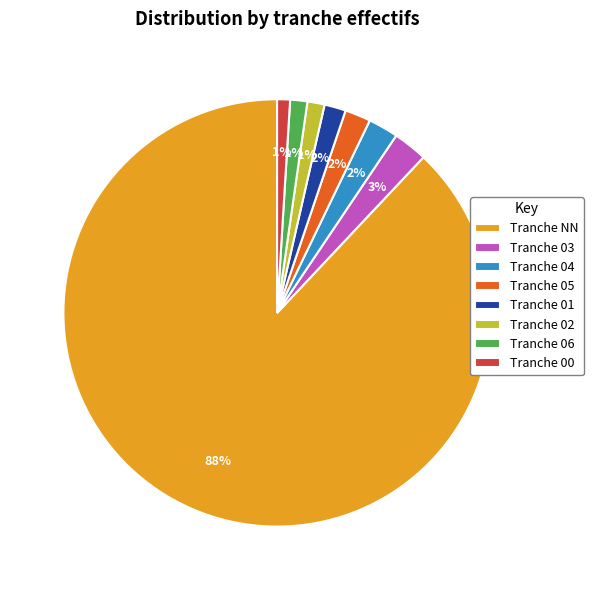

Which category accounts for the majority?

Tranche NN